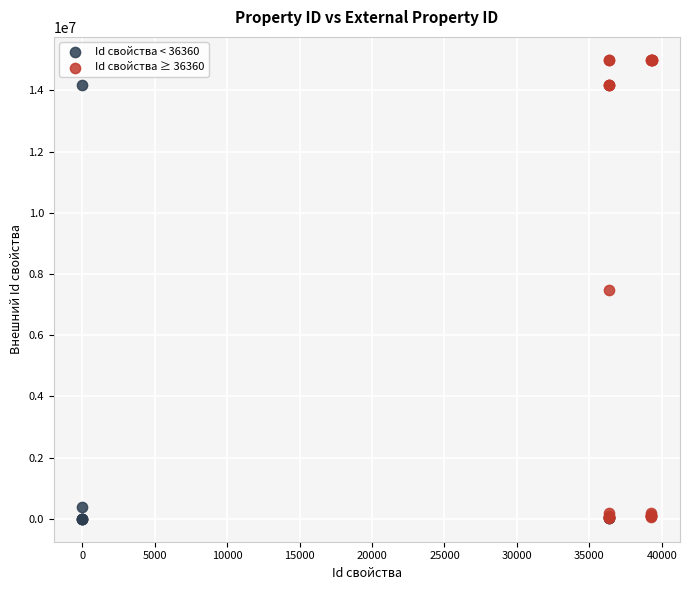

Which series contains the highest Y value?

Id свойства ≥ 36360